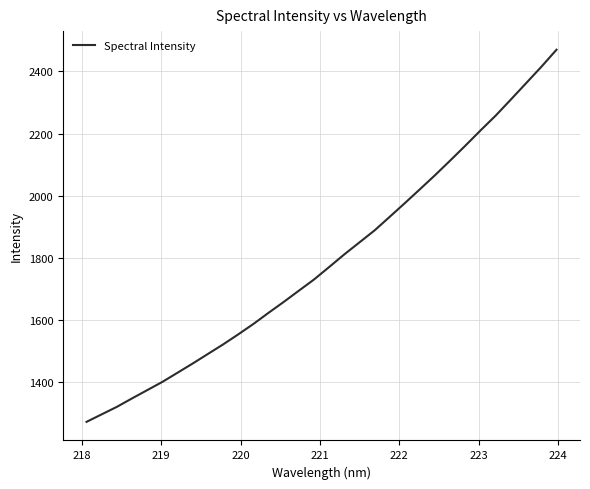

What is the maximum value shown in the chart?

2469.8